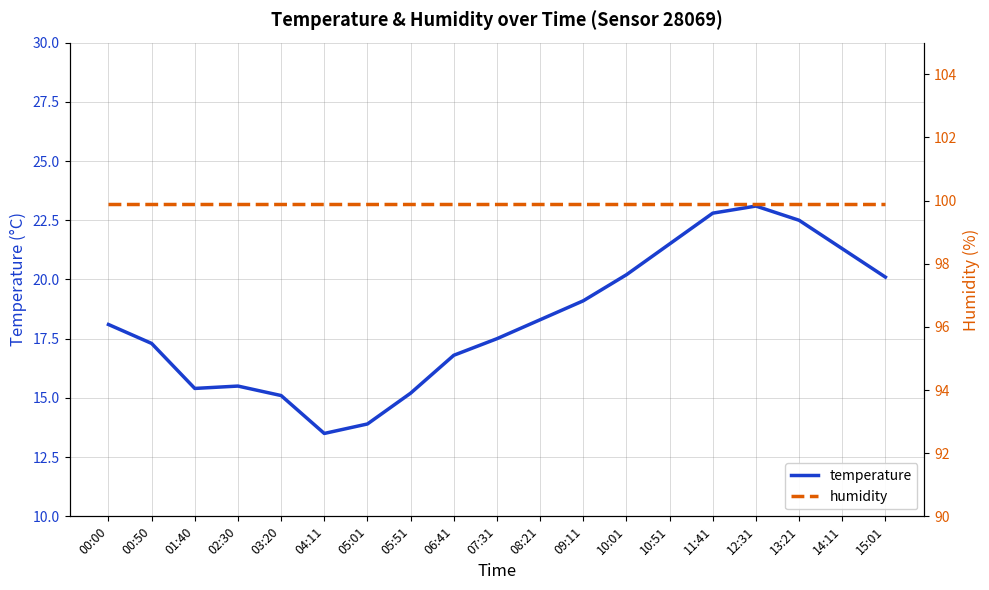

How many lines are shown in the chart?

2